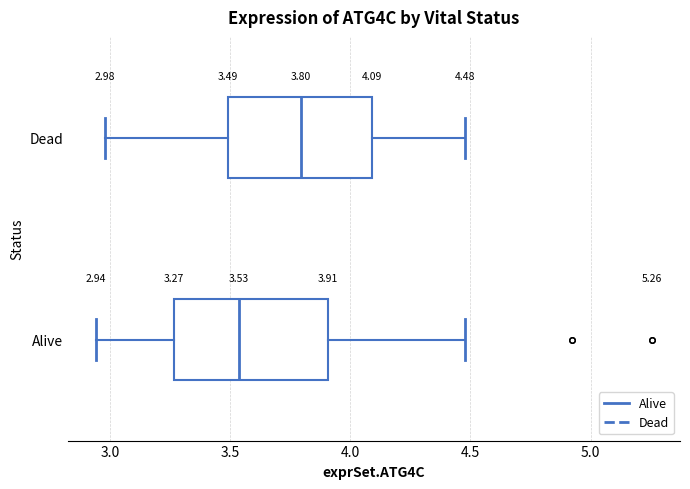

Which box has the furthest to the left median line?

Alive